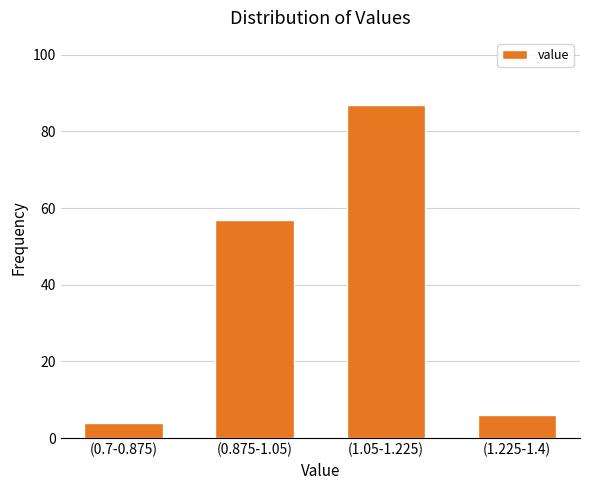

Reading left to right, what are all the values shown in this chart?

4	57	87	6